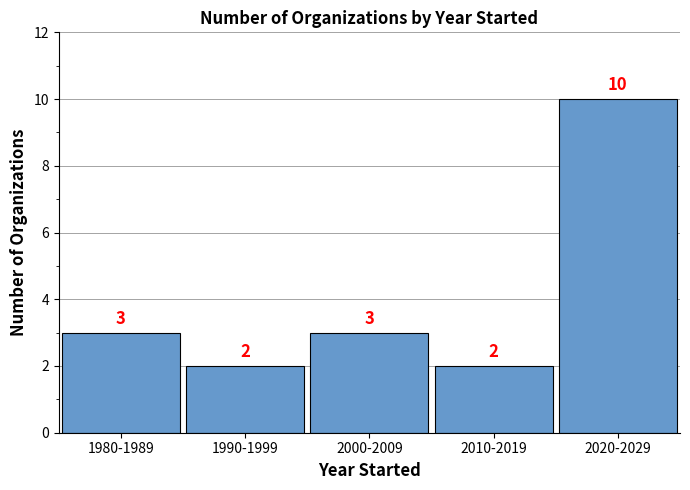

Reading left to right, extract all data points from this chart.

1980-1989=3	1990-1999=2	2000-2009=3	2010-2019=2	2020-2029=10